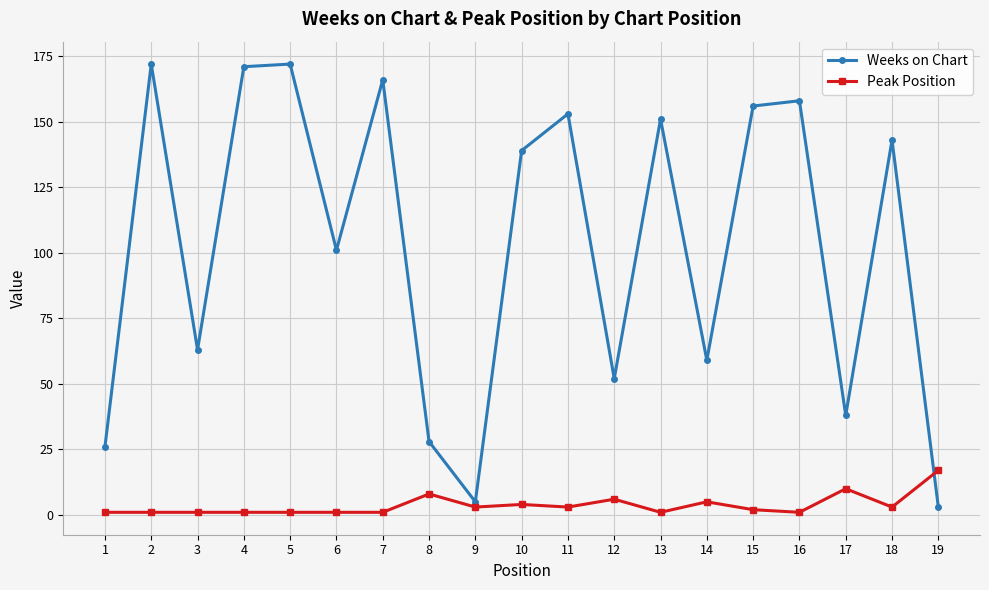

In Weeks on Chart, how many points are higher than both neighbors (excluding endpoints)?

7